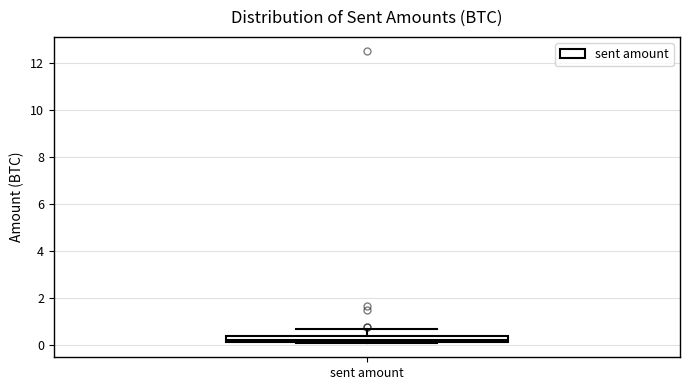

Where does the upper whisker of the box for sent amount end on the y-axis? The values are not printed on the chart, so give them approximately, as read against the axis.

0.6